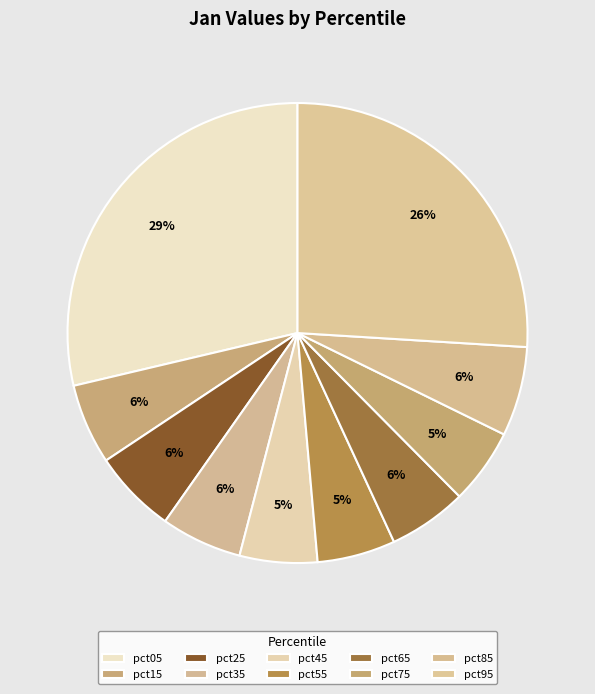

How many slices are in this pie chart?

10